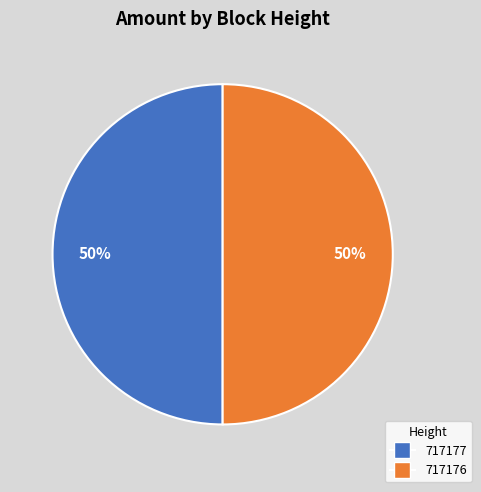

How many slices are in this pie chart?

2